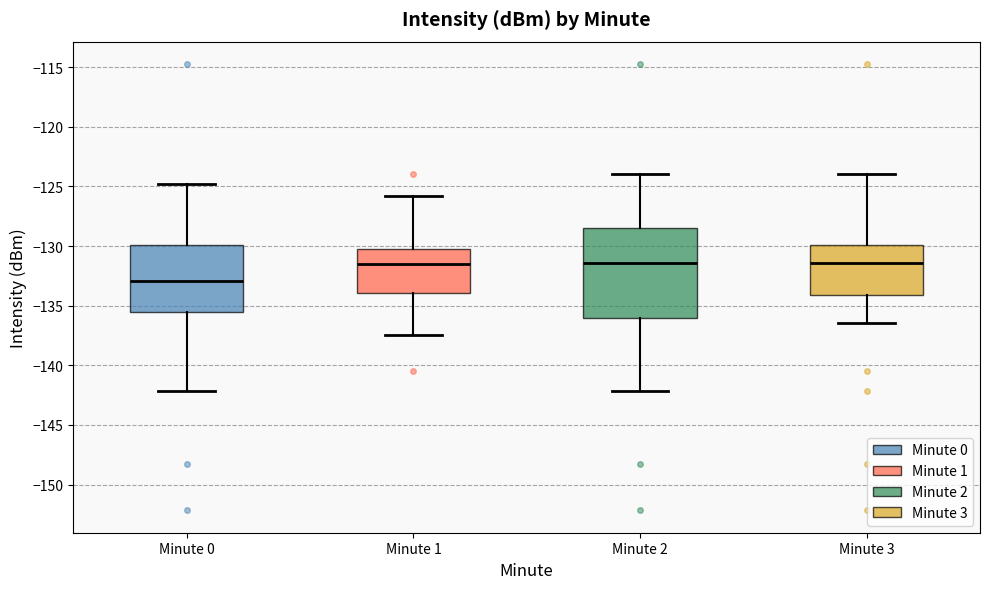

Comparing the boxes themselves (not the whiskers), which one is the tallest?

Minute 2